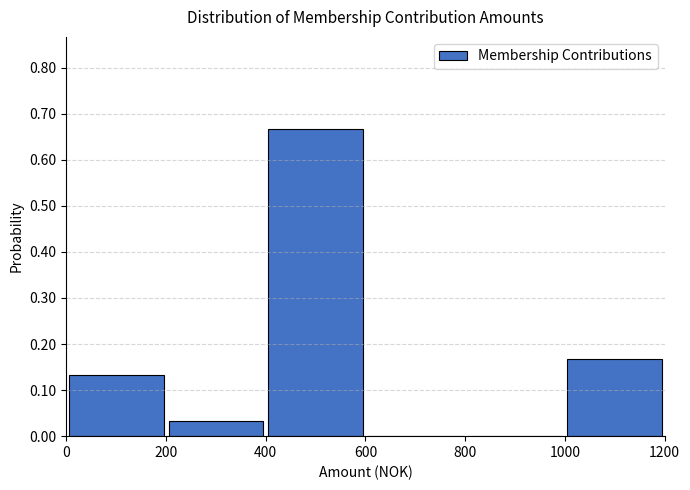

Which range on the x-axis has the tallest bar?

400 to 600